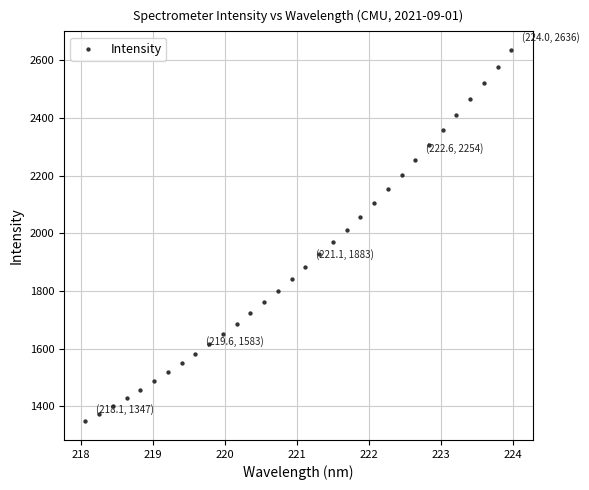

What is the range of Y values (max minus min)?

1288.5